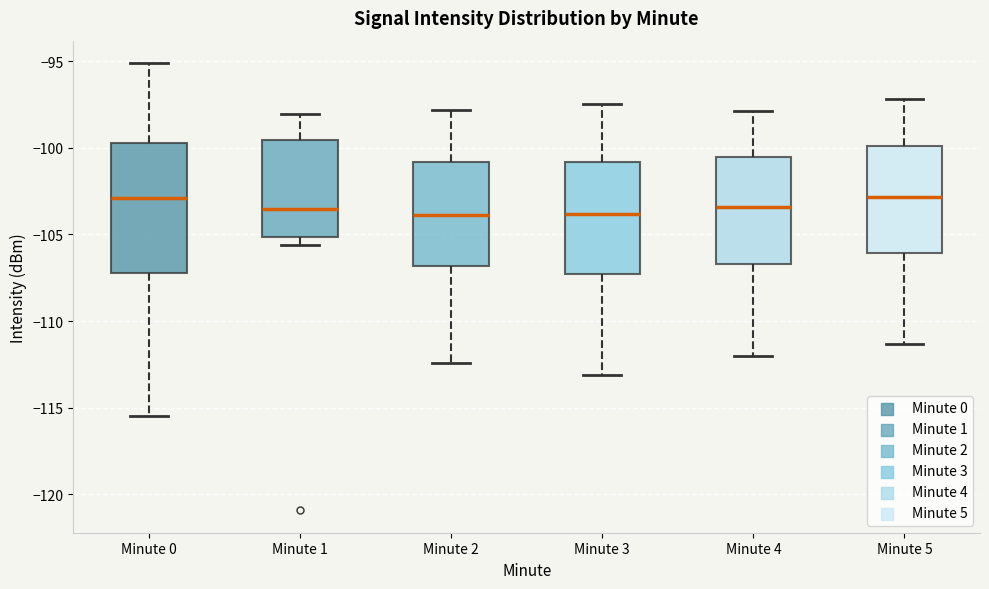

Where does the median line of the box for Minute 0 sit on the y-axis? The values are not printed on the chart, so give them approximately, as read against the axis.

-103.0